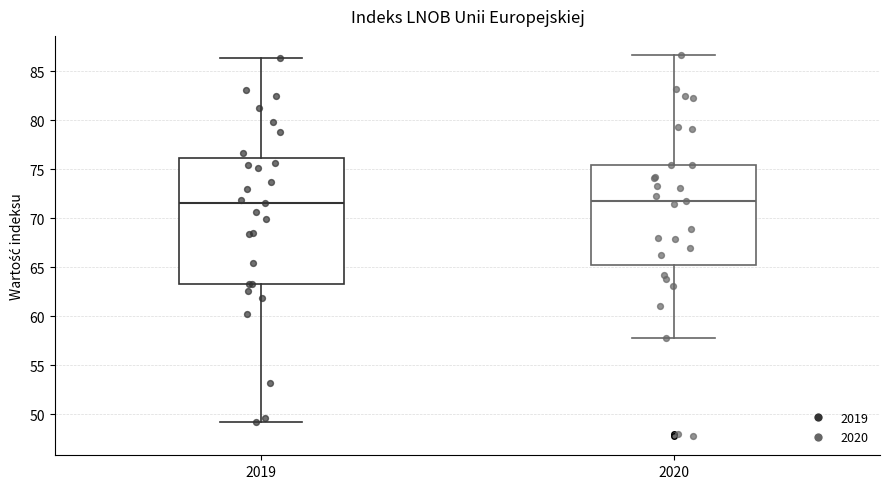

Reading left to right, read every box against the y-axis: the position of its median line, the range the box covers, and the ends of its whiskers. The values are not printed on the chart, so give them approximately, as read against the axis.

2019: median 71.5, box 63.5 to 76.0, whiskers 49.0 to 86.5
2020: median 72.0, box 65.0 to 75.5, whiskers 58.0 to 86.5